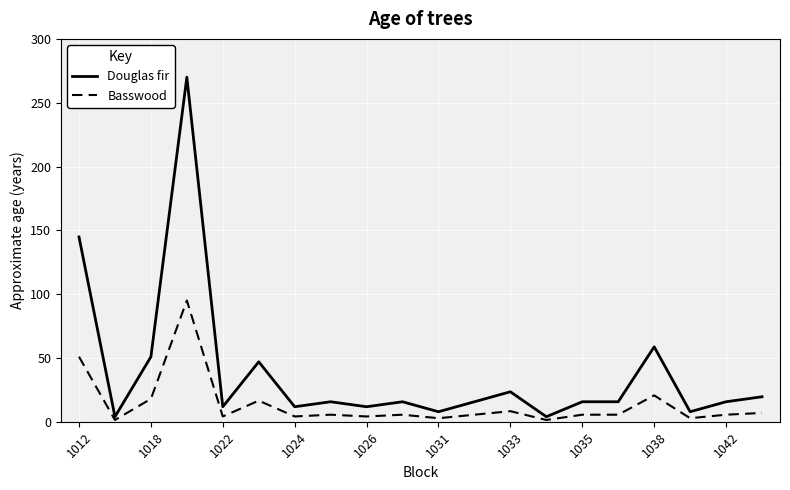

True or false: Basswood and Douglas fir intersect in this chart.

False